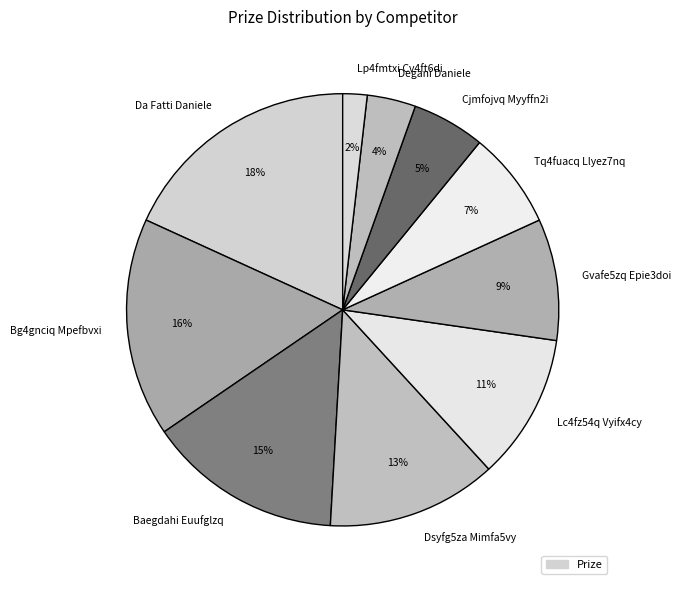

How many slices are in this pie chart?

10